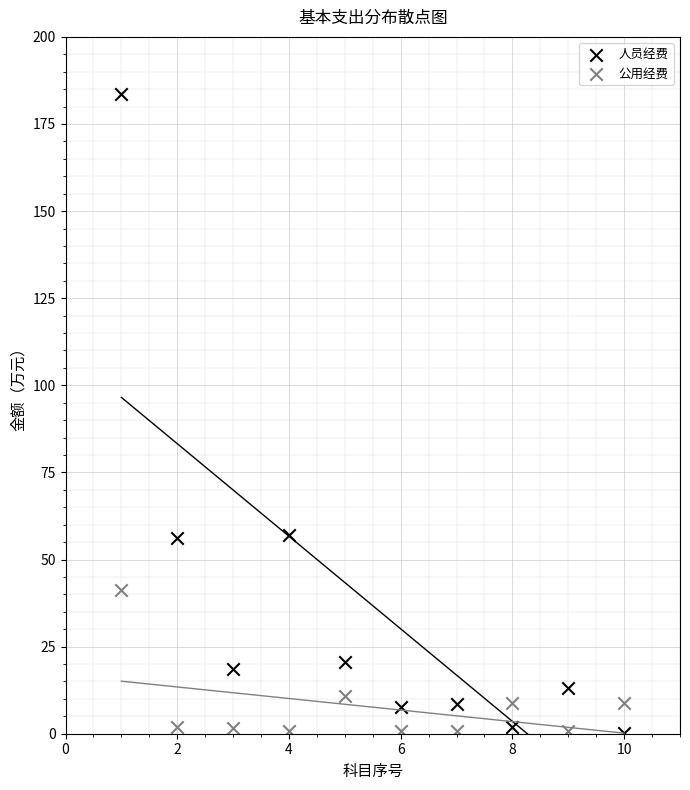

What are all the series names shown in the legend?

人员经费, 公用经费